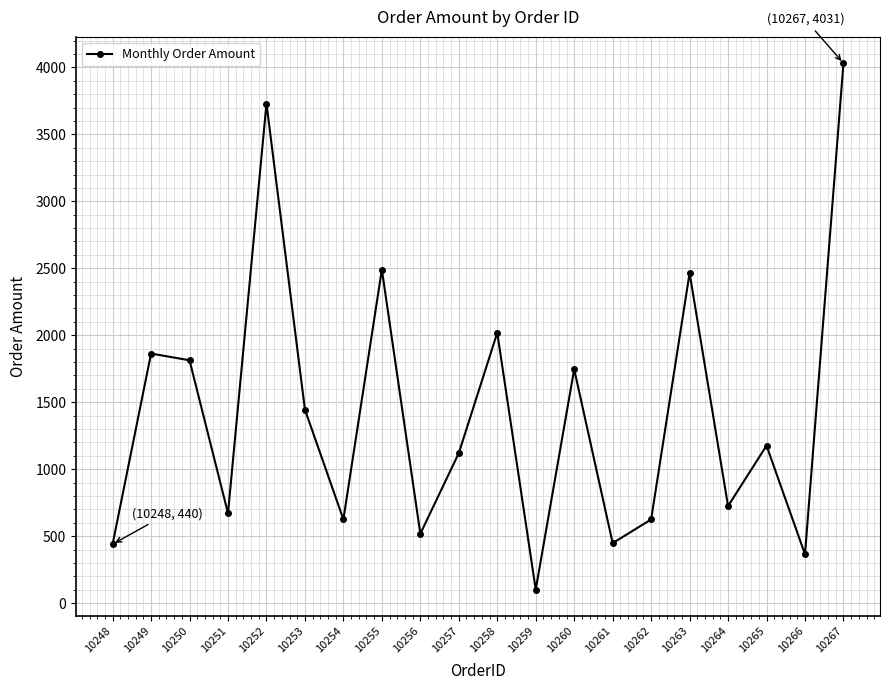

Between 10251 and 10250, which is larger?

10250